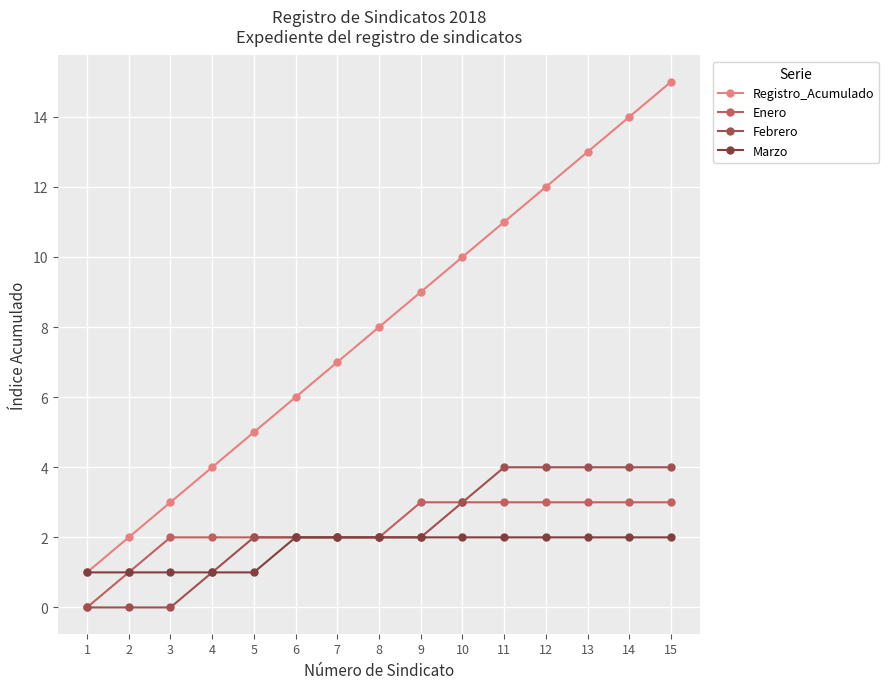

How many data points does each series have?

15